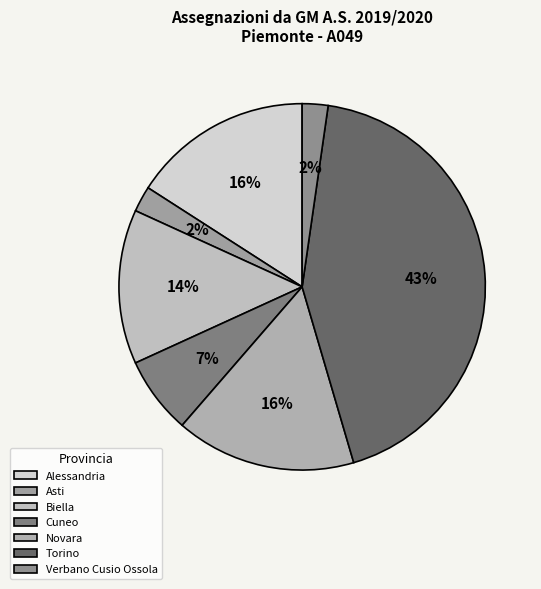

How many segments does this pie chart have?

7